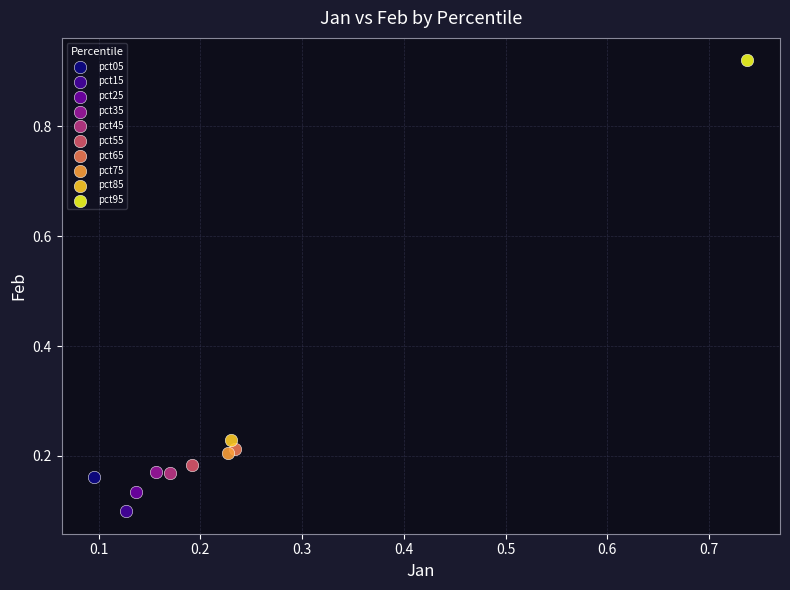

What are all the series names shown in the legend?

pct05, pct15, pct25, pct35, pct45, pct55, pct65, pct75, pct85, pct95